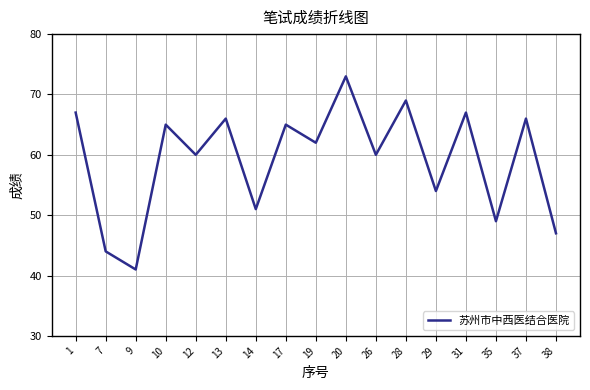

Reading right to left, list all the values displayed in this chart.

38=47	37=66	35=49	31=67	29=54	28=69	26=60	20=73	19=62	17=65	14=51	13=66	12=60	10=65	9=41	7=44	1=67